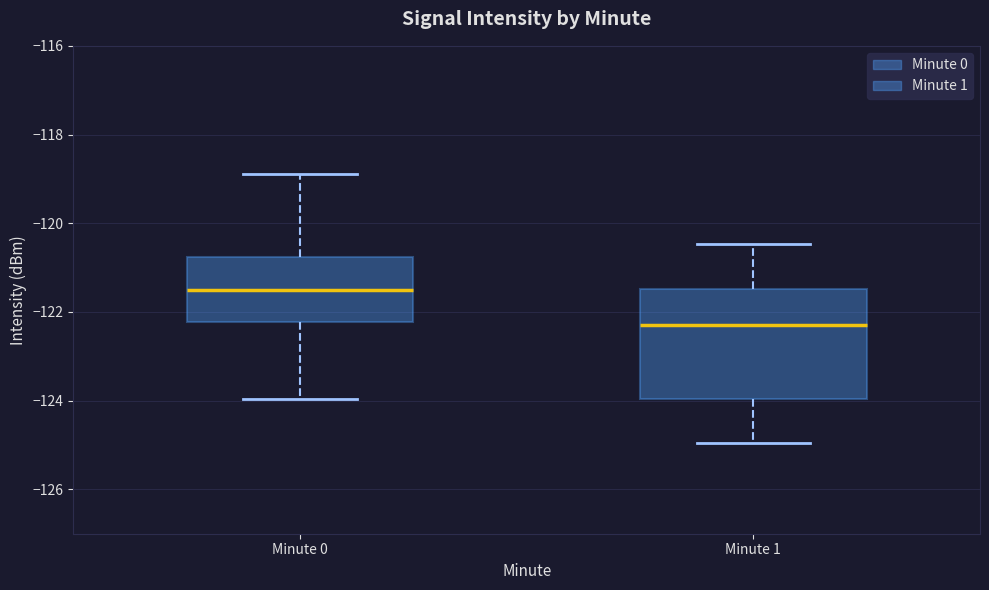

Reading left to right, read every box against the y-axis: the position of its median line, the range the box covers, and the ends of its whiskers. The values are not printed on the chart, so give them approximately, as read against the axis.

Minute 0: median -121.6, box -122.2 to -120.8, whiskers -124.0 to -118.8
Minute 1: median -122.2, box -124.0 to -121.4, whiskers -125.0 to -120.4